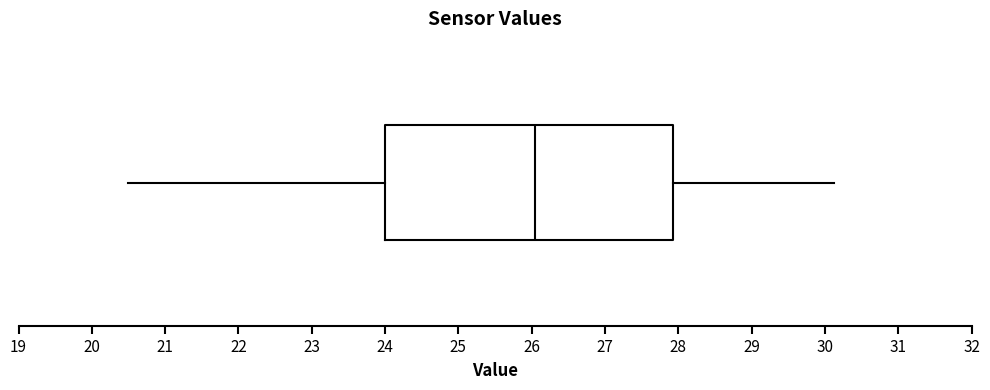

Read this box plot against the x-axis: the position of the median line, the range covered by the box, and the ends of both whiskers. The values are not printed on the chart, so give them approximately, as read against the axis.

median 26.1, box 24.0 to 27.9, whiskers 20.5 to 30.1